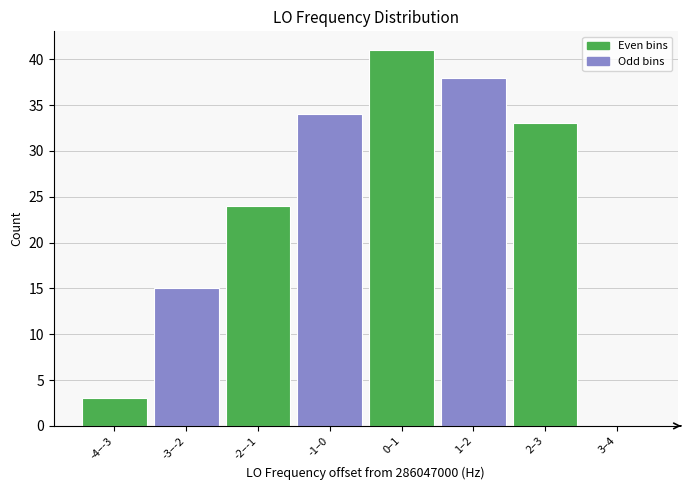

Reading left to right, list all the values displayed in this chart.

-4–-3=3	-3–-2=15	-2–-1=24	-1–0=34	0–1=41	1–2=38	2–3=33	3–4=0